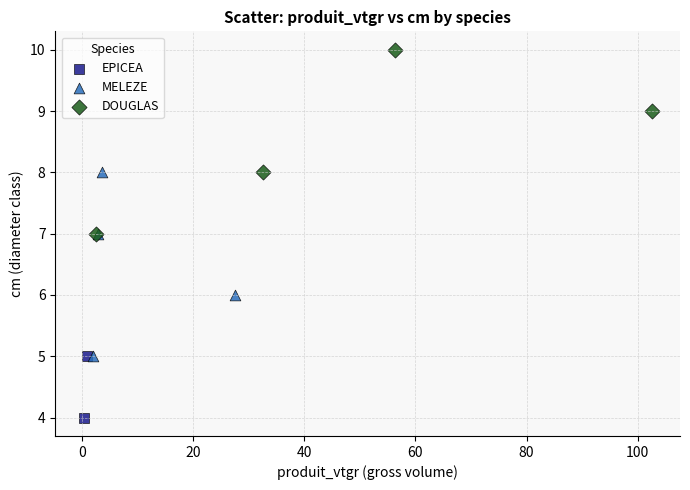

Which series reaches the maximum Y coordinate?

DOUGLAS